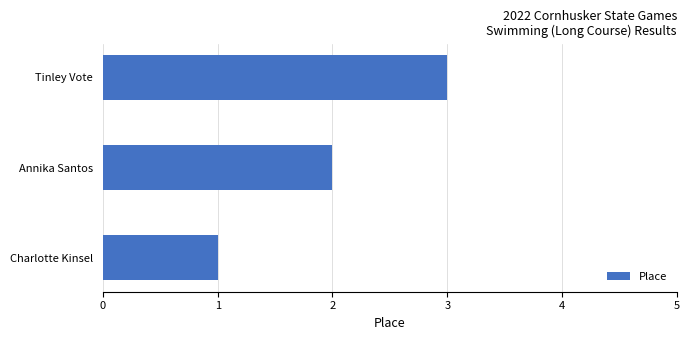

What is the change in value from Charlotte Kinsel to Annika Santos?

+1